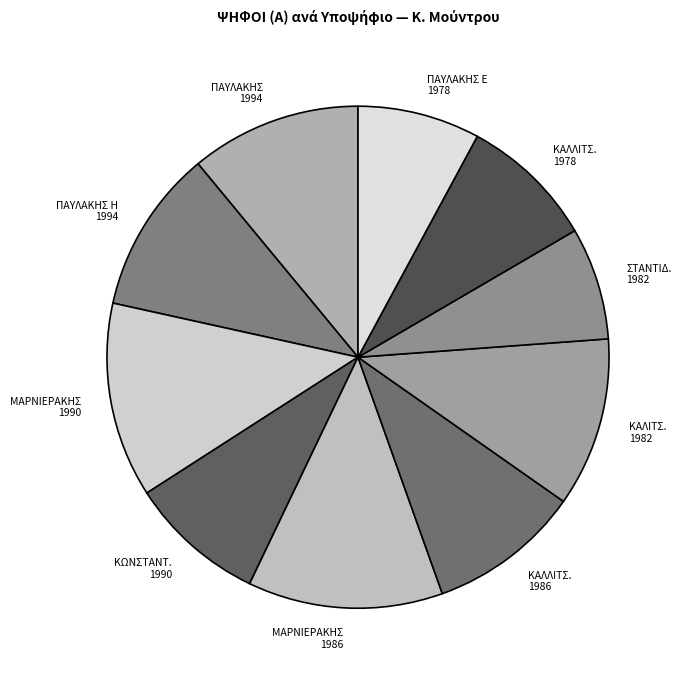

Is there any slice that represents more than half of the pie?

No